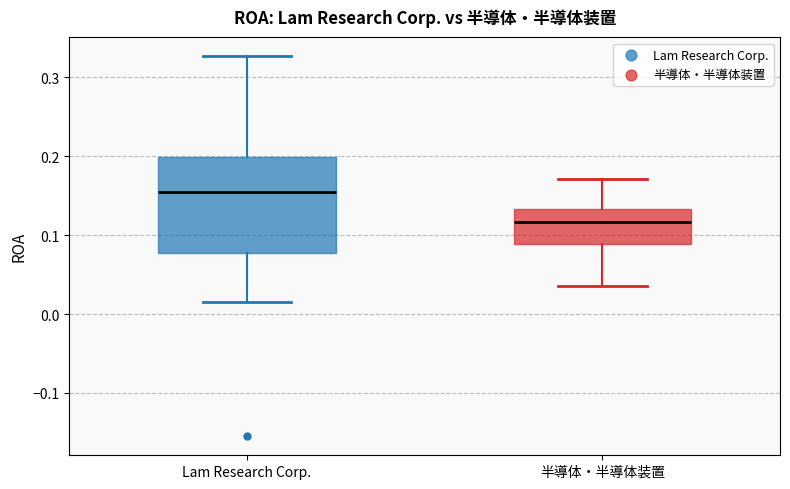

Which box is the tallest, from its lower edge to its upper edge?

Lam Research Corp.